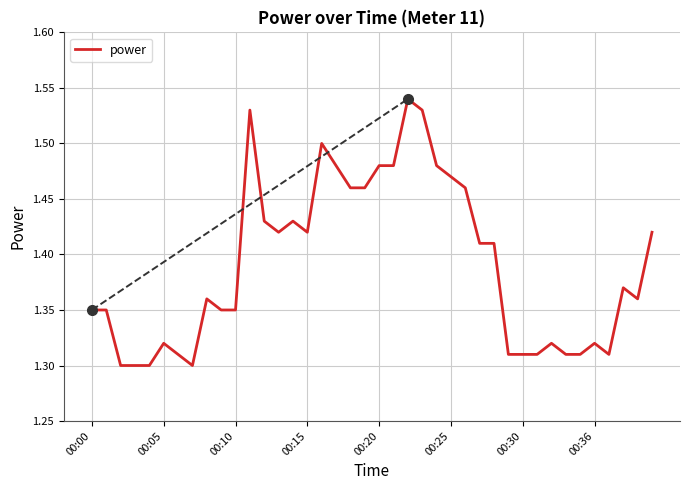

True or false: the data shows 2.5 at 00:25.

False